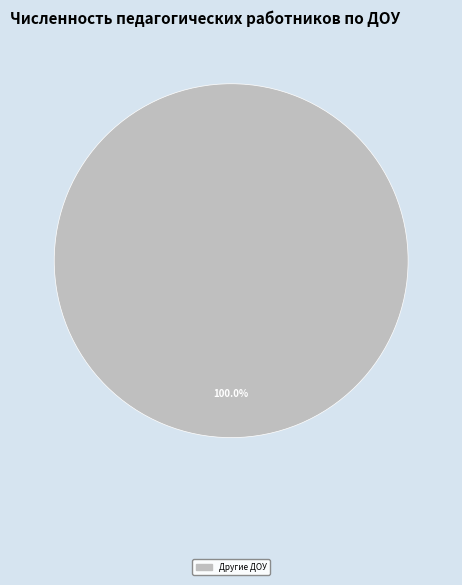

Is there a majority slice in this chart?

Yes